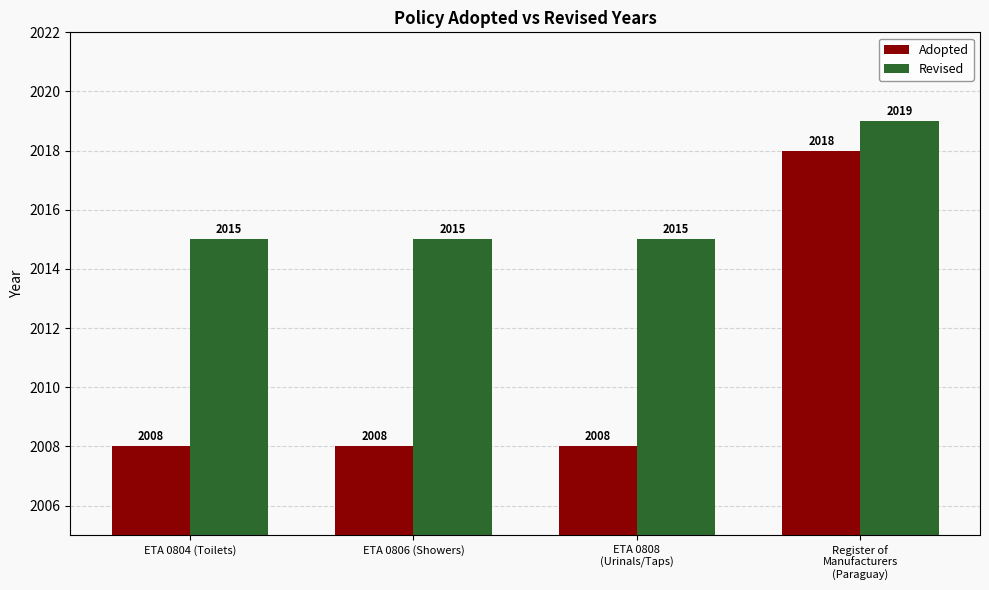

Reading right to left, transcribe all the data shown in this chart.

Adopted: 2018	2008	2008	2008
Revised: 2019	2015	2015	2015